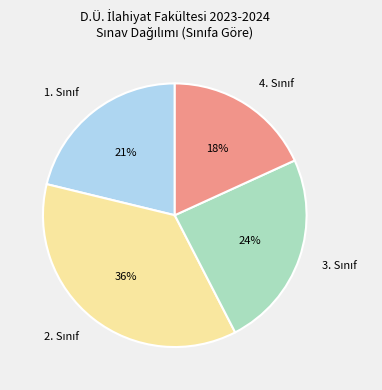

Does any single category account for the majority?

No